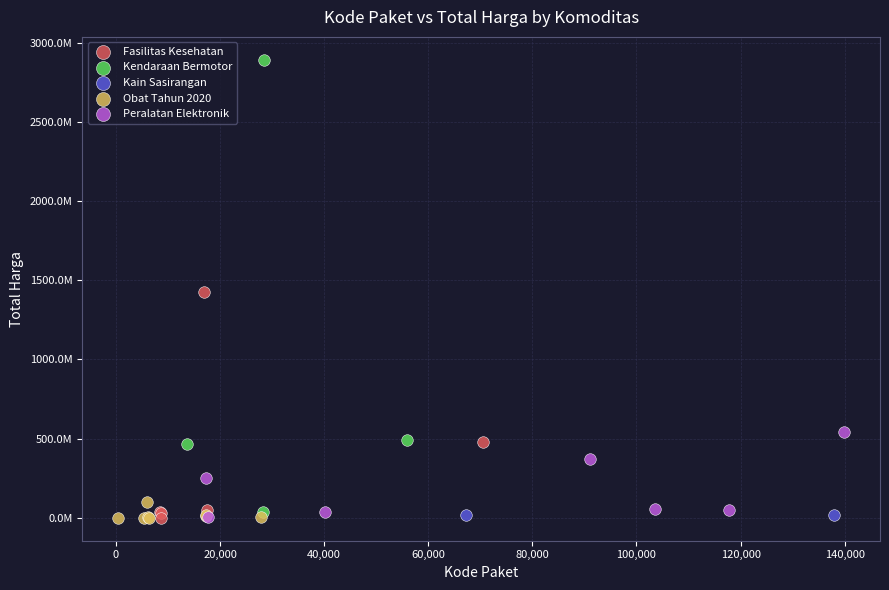

What are all the series names shown in the legend?

Fasilitas Kesehatan, Kendaraan Bermotor, Kain Sasirangan, Obat Tahun 2020, Peralatan Elektronik